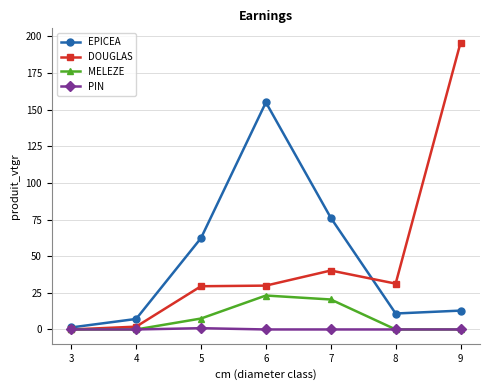

What is the approximate value of EPICEA at 8?

10.9